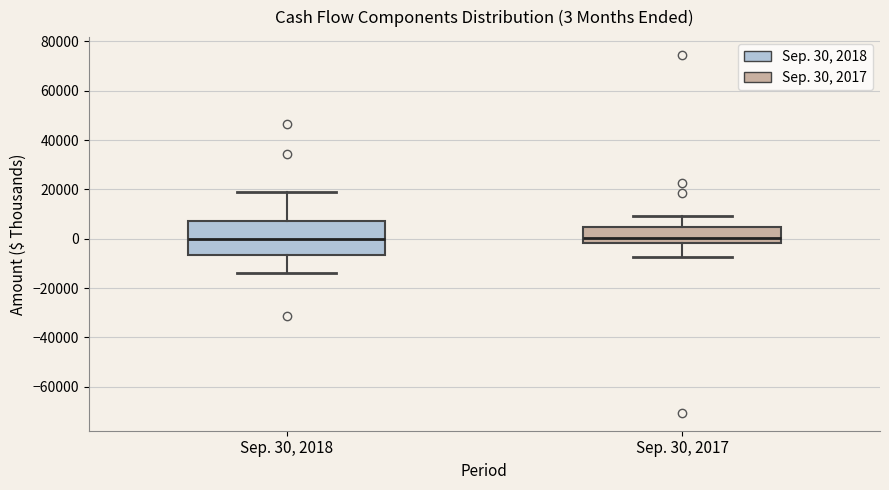

Comparing the boxes themselves (not the whiskers), which one is the tallest?

Sep. 30, 2018